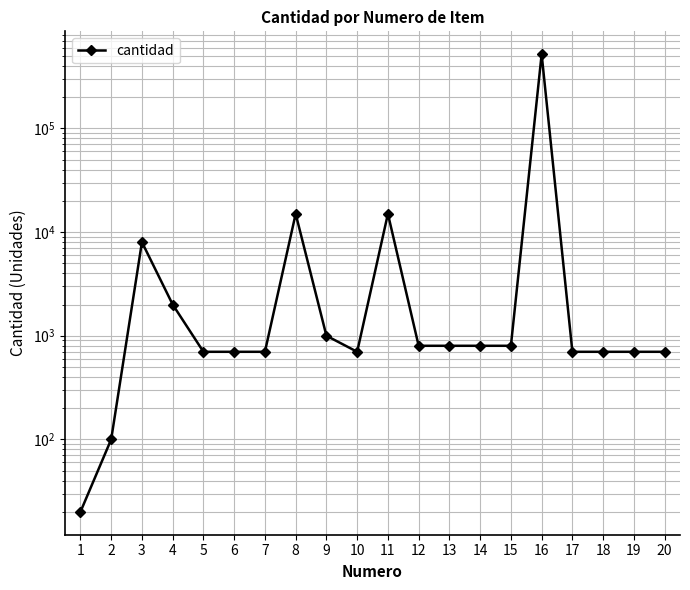

Count the number of values greater than 800.

6